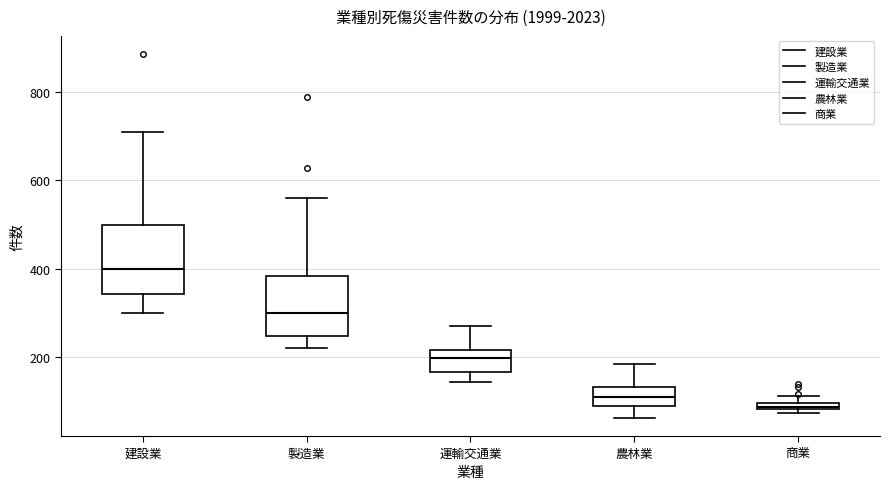

Where does the median line of the box for 建設業 sit on the y-axis? The values are not printed on the chart, so give them approximately, as read against the axis.

400